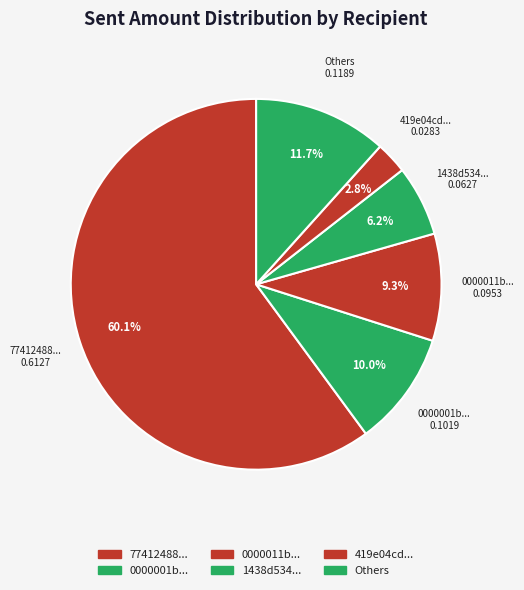

Count the number of slices in the pie.

6